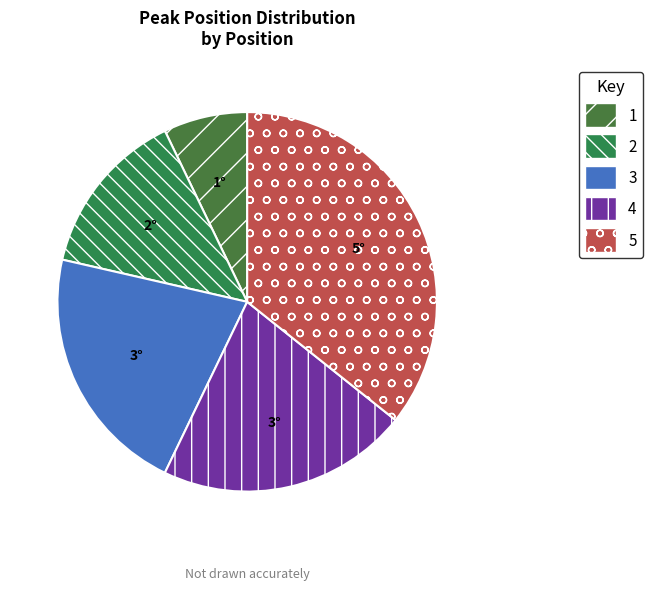

Rank the categories by value from highest to lowest.

5, 3, 4, 2, 1